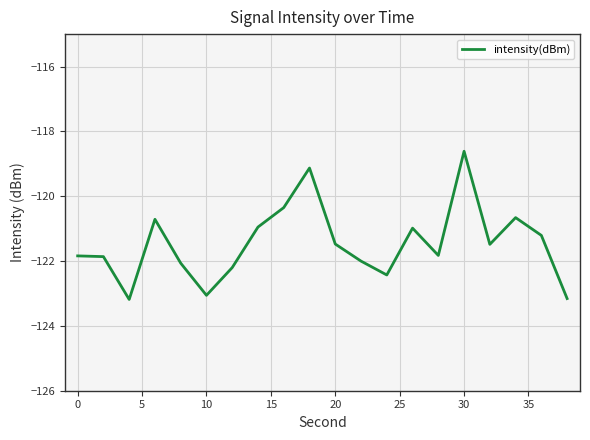

What is the maximum value shown in the chart?

-118.6